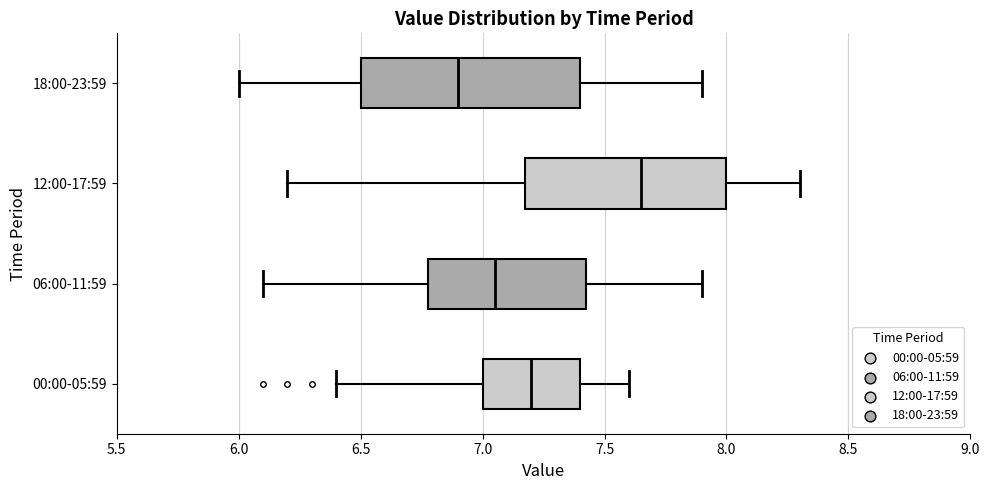

Which box's median line is the furthest to the right?

12:00-17:59